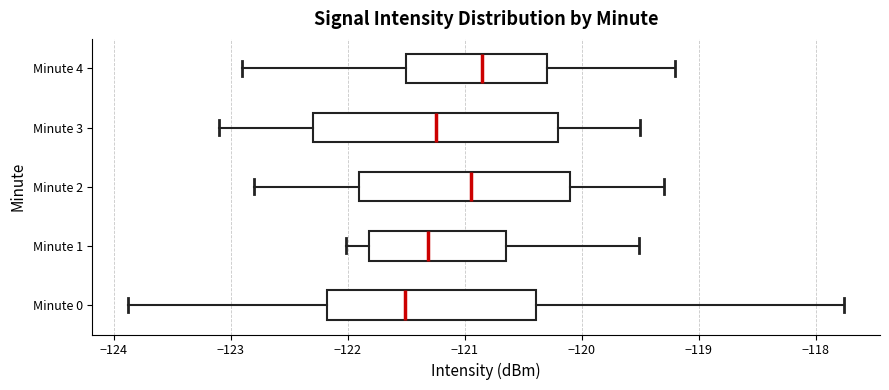

Reading bottom to top, transcribe this box plot: for each box, give where its median line is, the range the box spans, and where its two whiskers end, as read against the x-axis. The values are not printed on the chart, so give them approximately, as read against the axis.

Minute 0: median -121.5, box -122.2 to -120.4, whiskers -123.9 to -117.8
Minute 1: median -121.3, box -121.8 to -120.6, whiskers -122.0 to -119.5
Minute 2: median -120.9, box -121.9 to -120.1, whiskers -122.8 to -119.3
Minute 3: median -121.2, box -122.3 to -120.2, whiskers -123.1 to -119.5
Minute 4: median -120.8, box -121.5 to -120.3, whiskers -122.9 to -119.2